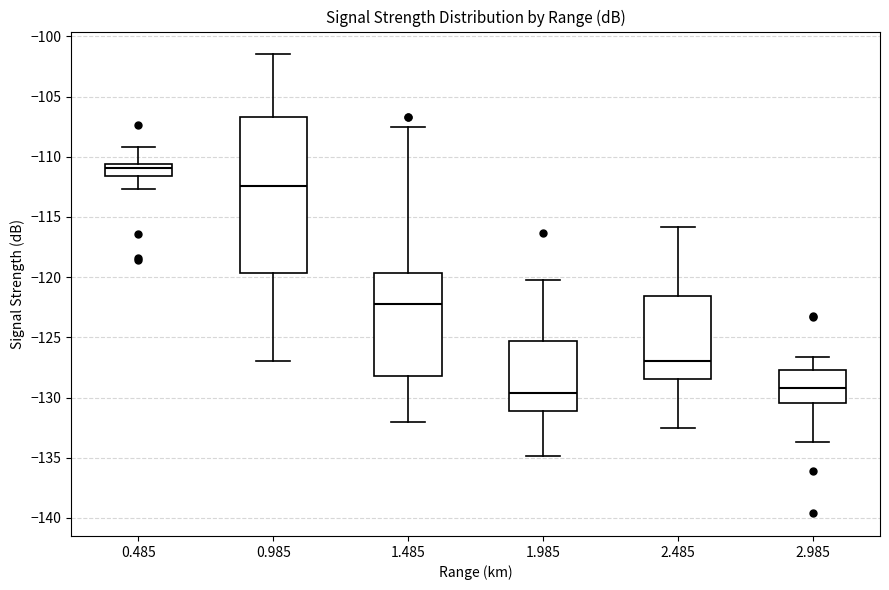

Which box's median line is the highest?

0.485